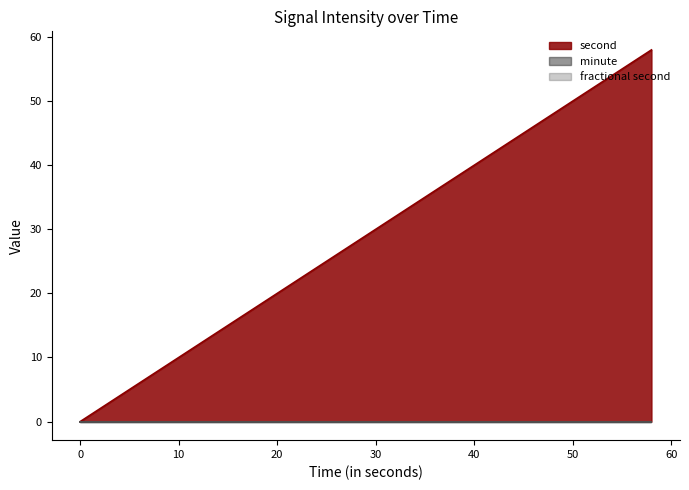

True or false: second and minute intersect in this chart.

False